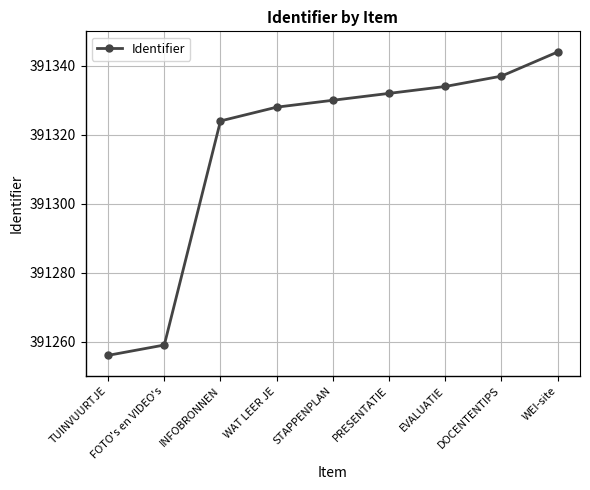

What is the change in value from INFOBRONNEN to WAT LEER JE?

+4